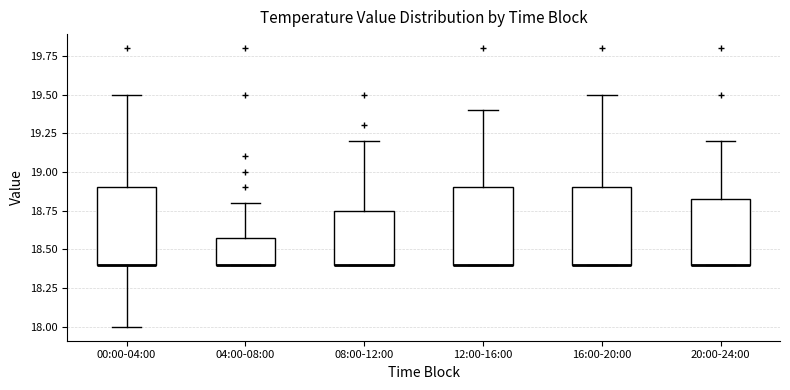

Where does the upper whisker of the box for 20:00-24:00 end on the y-axis? The values are not printed on the chart, so give them approximately, as read against the axis.

19.20